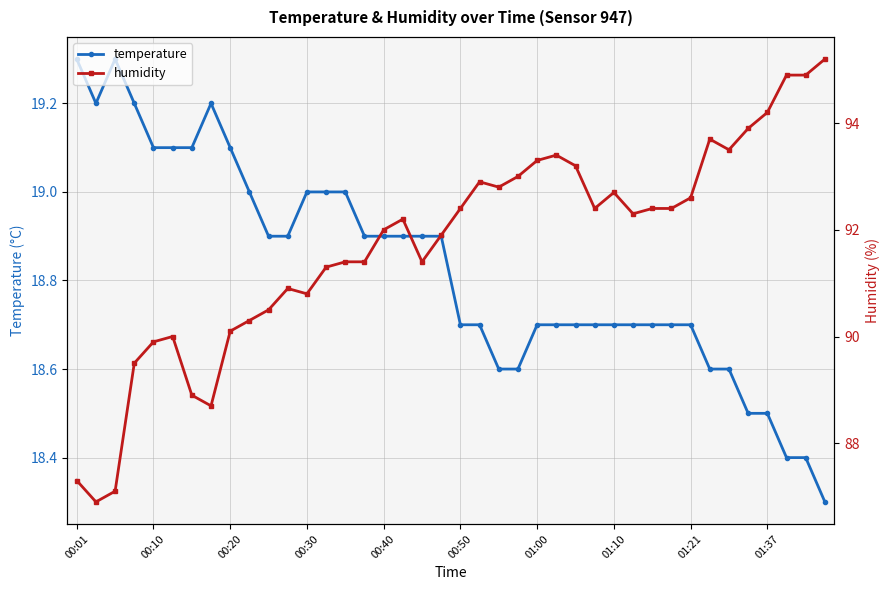

True or false: humidity has a value of 143.2 at 37.

False